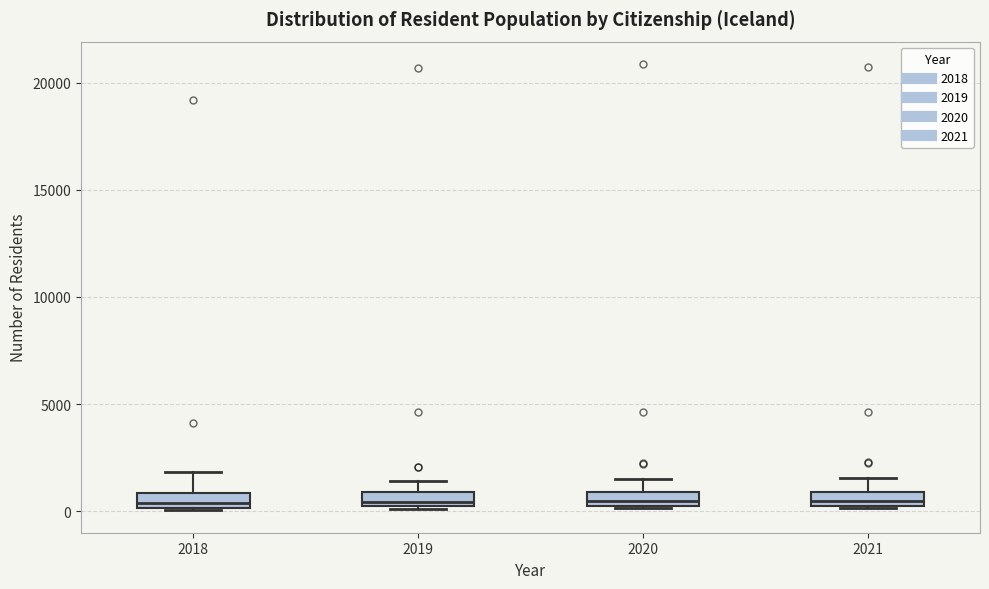

Where is the upper edge of the box at x = 2021 on the y-axis? The values are not printed on the chart, so give them approximately, as read against the axis.

1000